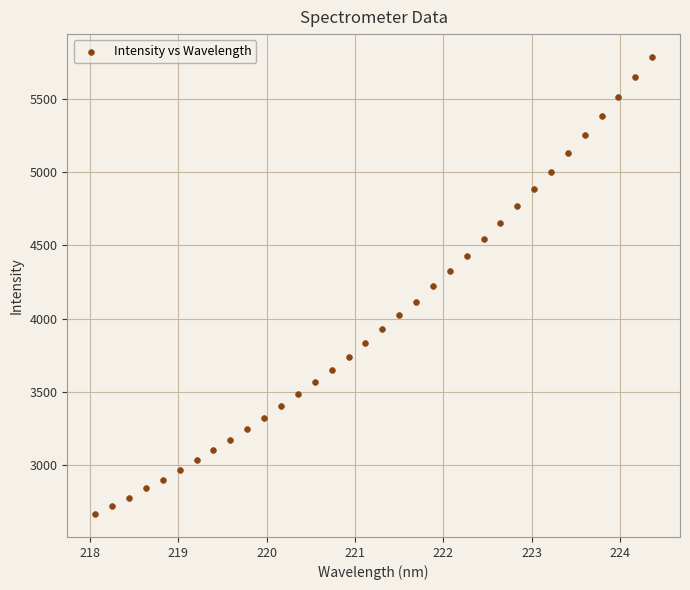

What is the range of Y values (max minus min)?

3120.4